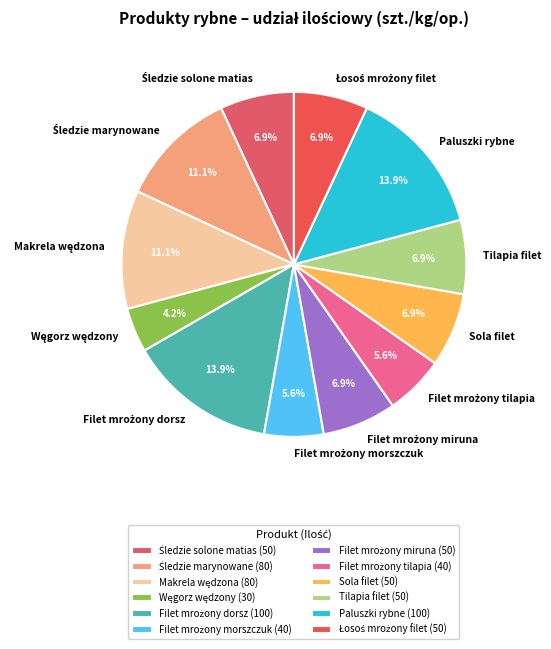

Does Paluszki rybne account for over 50% of the chart?

No